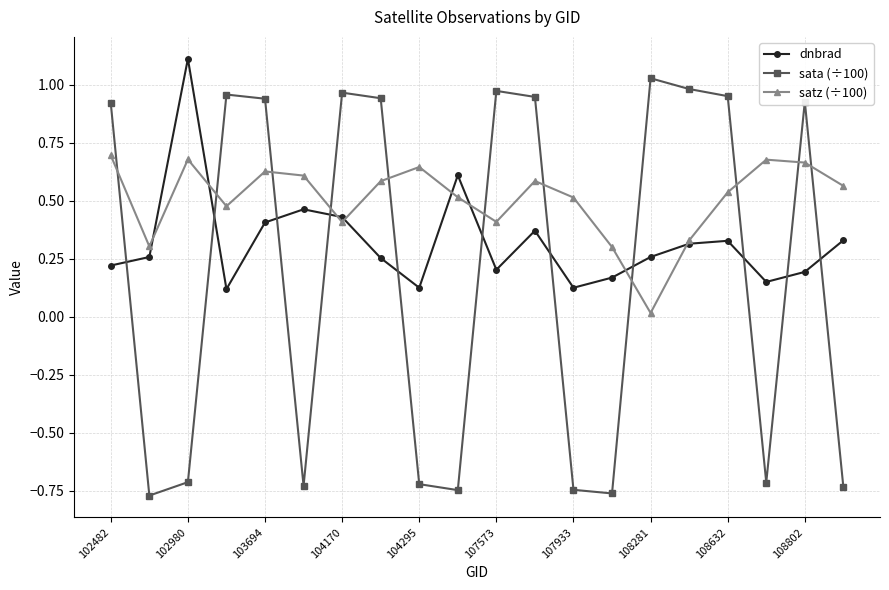

How many interior local peaks does the satz (÷100) series have?

5